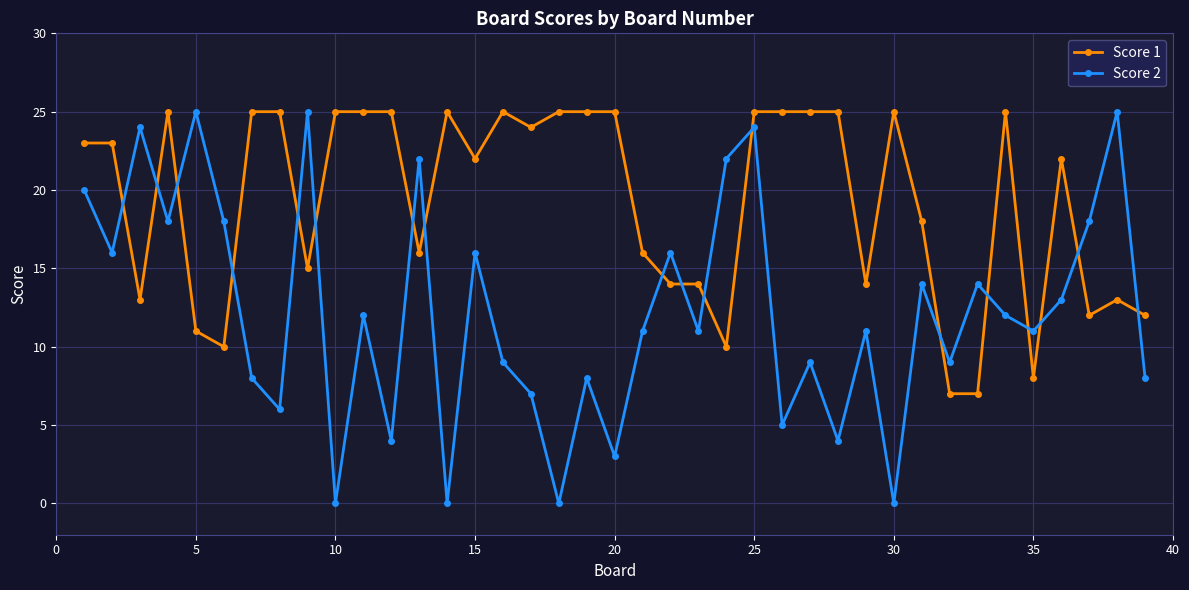

Which series has the widest spread of values?

Score 2